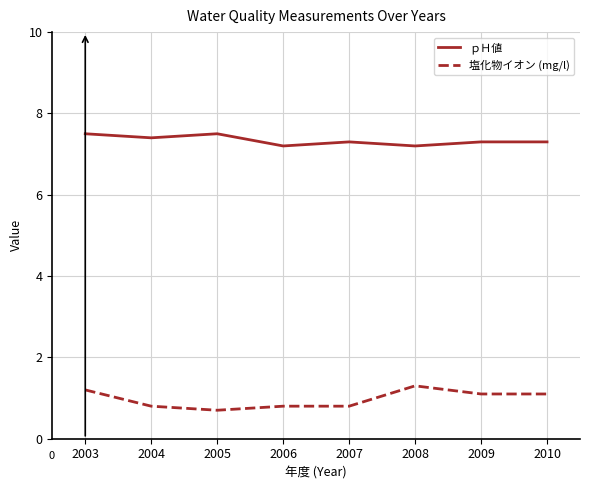

Reading left to right, what are all the values shown in this chart?

ｐＨ値: 2003=7.5	2004=7.4	2005=7.5	2006=7.2	2007=7.3	2008=7.2	2009=7.3	2010=7.3
塩化物イオン (mg/l): 2003=1.2	2004=0.8	2005=0.7	2006=0.8	2007=0.8	2008=1.3	2009=1.1	2010=1.1